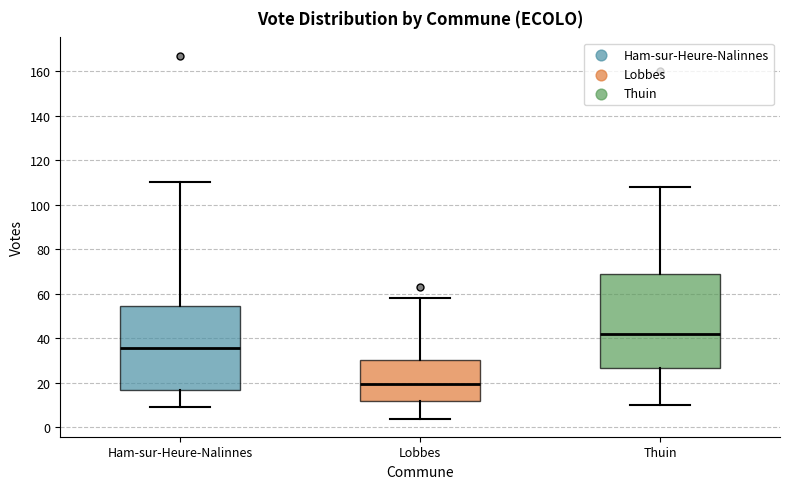

Reading left to right, transcribe this box plot: for each box, give where its median line is, the range the box spans, and where its two whiskers end, as read against the y-axis. The values are not printed on the chart, so give them approximately, as read against the axis.

Ham-sur-Heure-Nalinnes: median 36, box 16 to 54, whiskers 10 to 110
Lobbes: median 20, box 12 to 30, whiskers 4 to 58
Thuin: median 42, box 26 to 68, whiskers 10 to 108